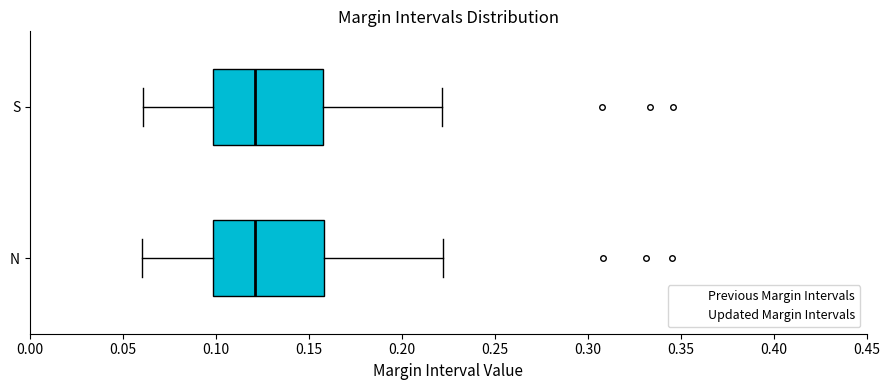

Reading bottom to top, transcribe this box plot: for each box, give where its median line is, the range the box spans, and where its two whiskers end, as read against the x-axis. The values are not printed on the chart, so give them approximately, as read against the axis.

N: median 0.12, box 0.10 to 0.16, whiskers 0.06 to 0.22
S: median 0.12, box 0.10 to 0.16, whiskers 0.06 to 0.22